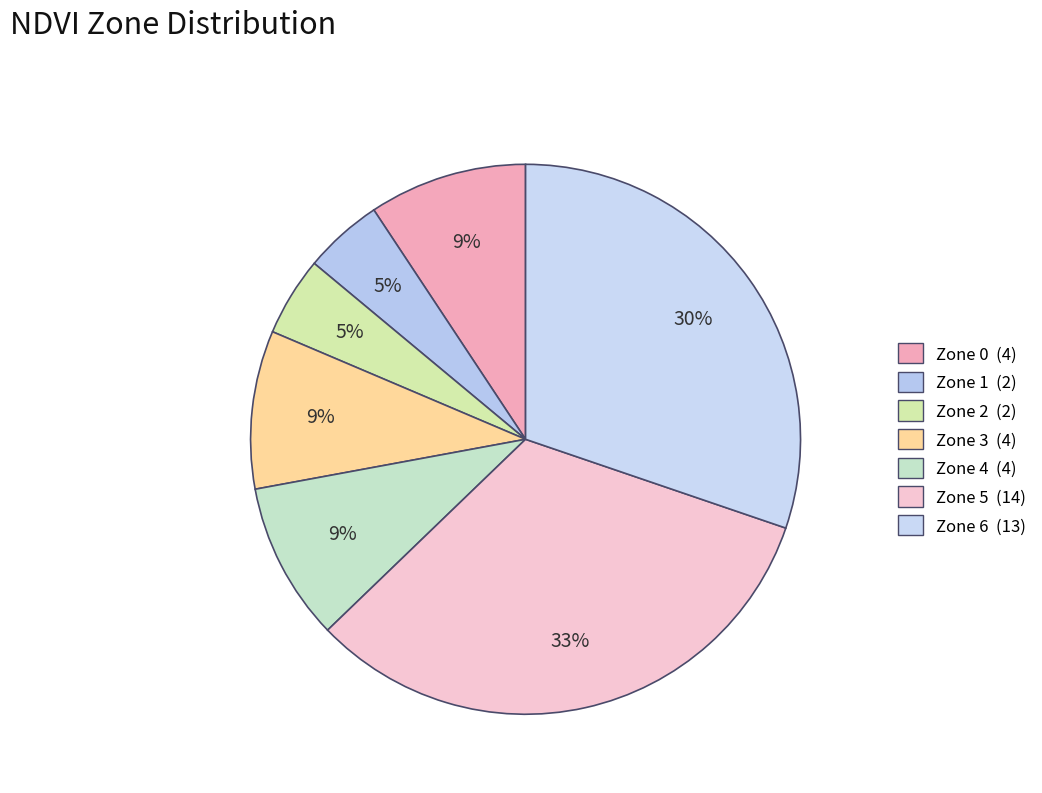

To the nearest percent, what is the difference between the largest and smallest slice percentages?

28%